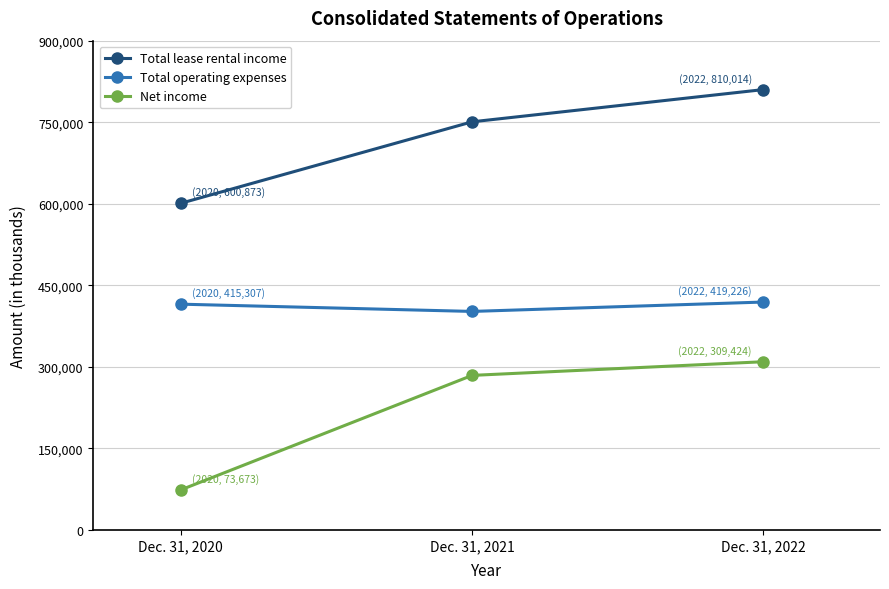

What is the difference between the highest and lowest values at Dec. 31, 2022?

500590